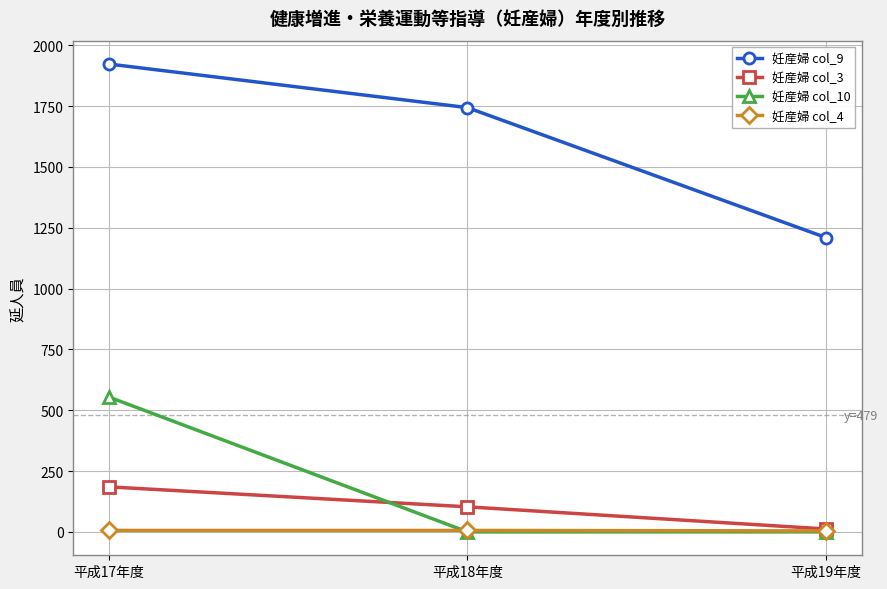

Rank the categories by 妊産婦 col_9 value from lowest to highest.

平成19年度, 平成18年度, 平成17年度